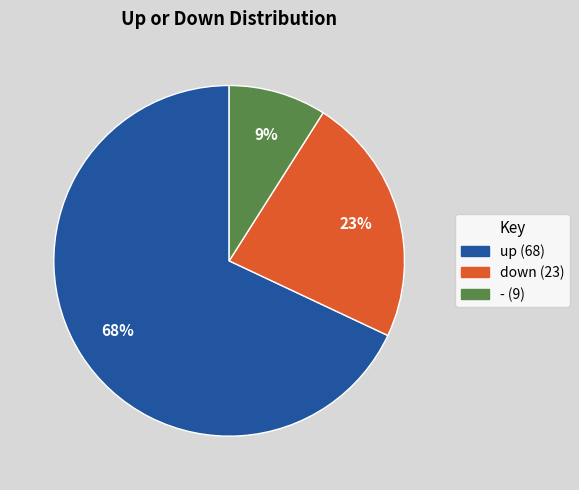

How many segments does this pie chart have?

3